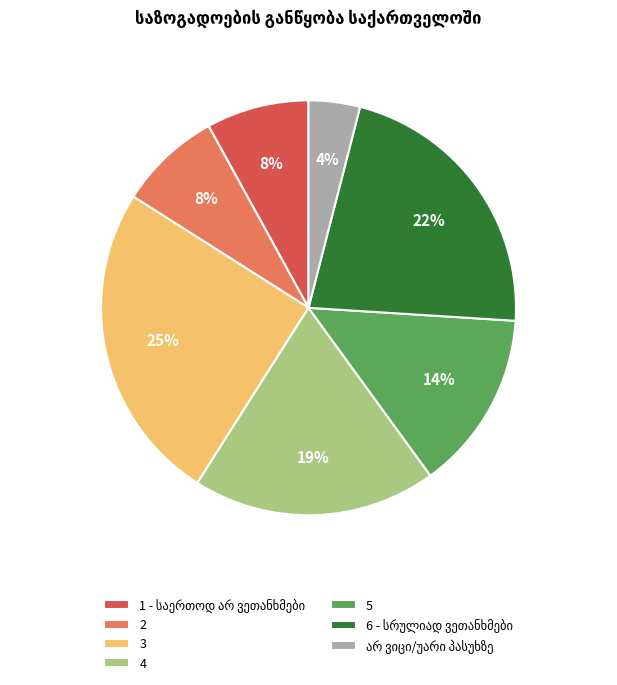

Combined, do 2 and 4 account for over 50%?

No